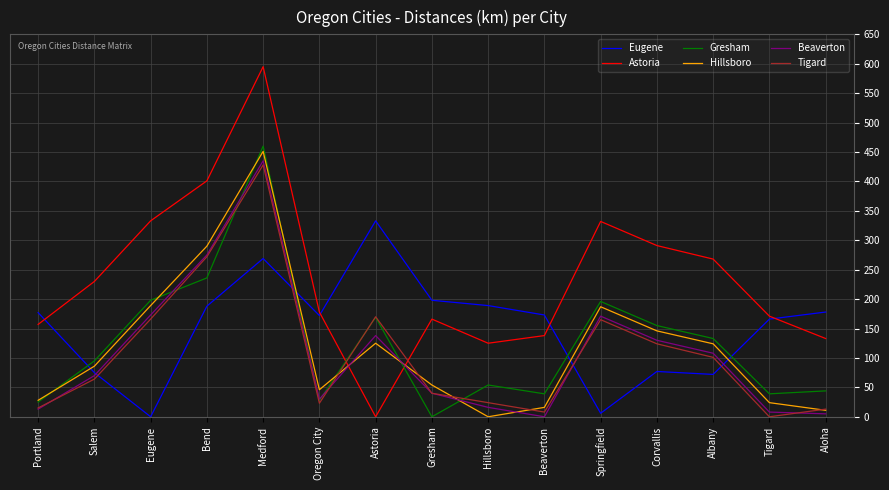

How many distinct data groups are displayed?

6